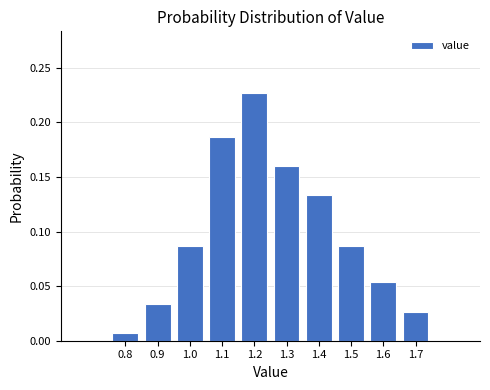

Reading left to right, transcribe this chart: for each bar, give the range it covers on the x-axis and its height. The values are not printed on the chart, so give them approximately, as read against the axis.

0.75 to 0.85: 0.005
0.85 to 0.95: 0.035
0.95 to 1.05: 0.085
1.05 to 1.15: 0.185
1.15 to 1.25: 0.225
1.25 to 1.35: 0.160
1.35 to 1.45: 0.135
1.45 to 1.55: 0.085
1.55 to 1.65: 0.055
1.65 to 1.75: 0.025